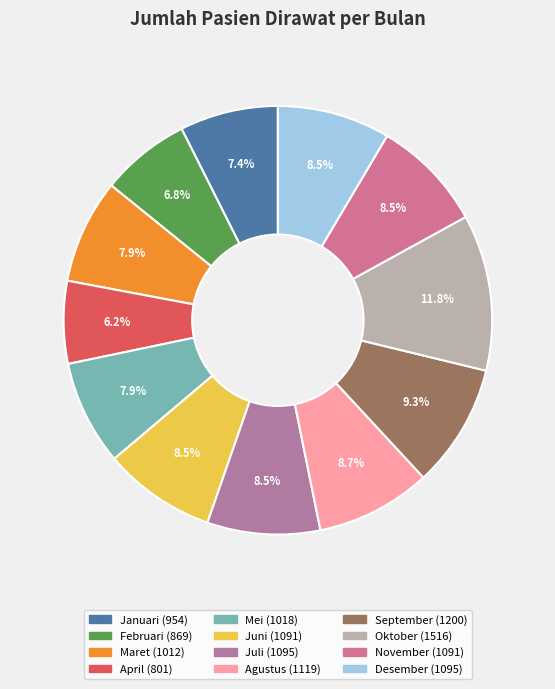

What percentage is the Januari slice, to the nearest percent?

7%